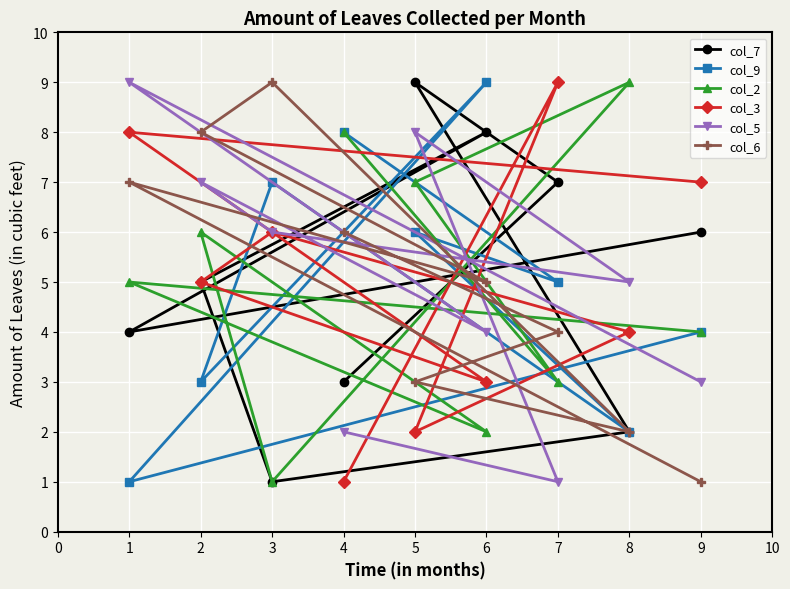

True or false: col_3 and col_6 intersect in this chart.

True